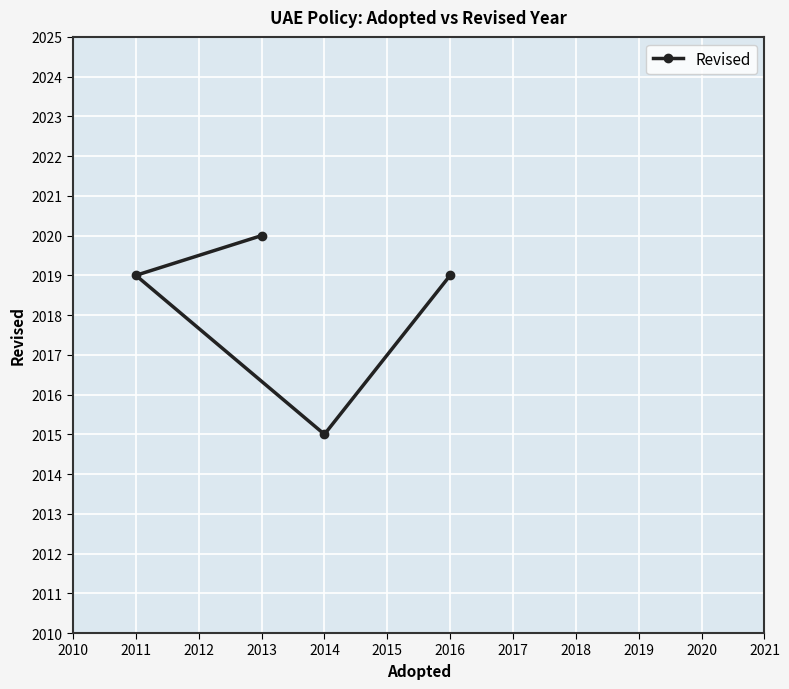

Between 2016 and 2013, which is larger?

2013